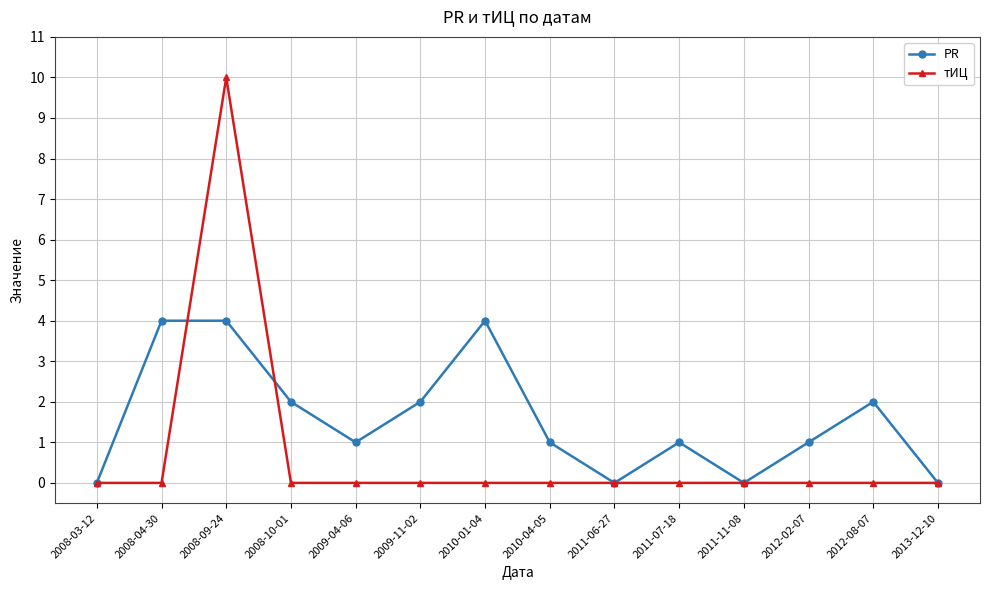

What are all the series names shown in the legend?

PR, тИЦ